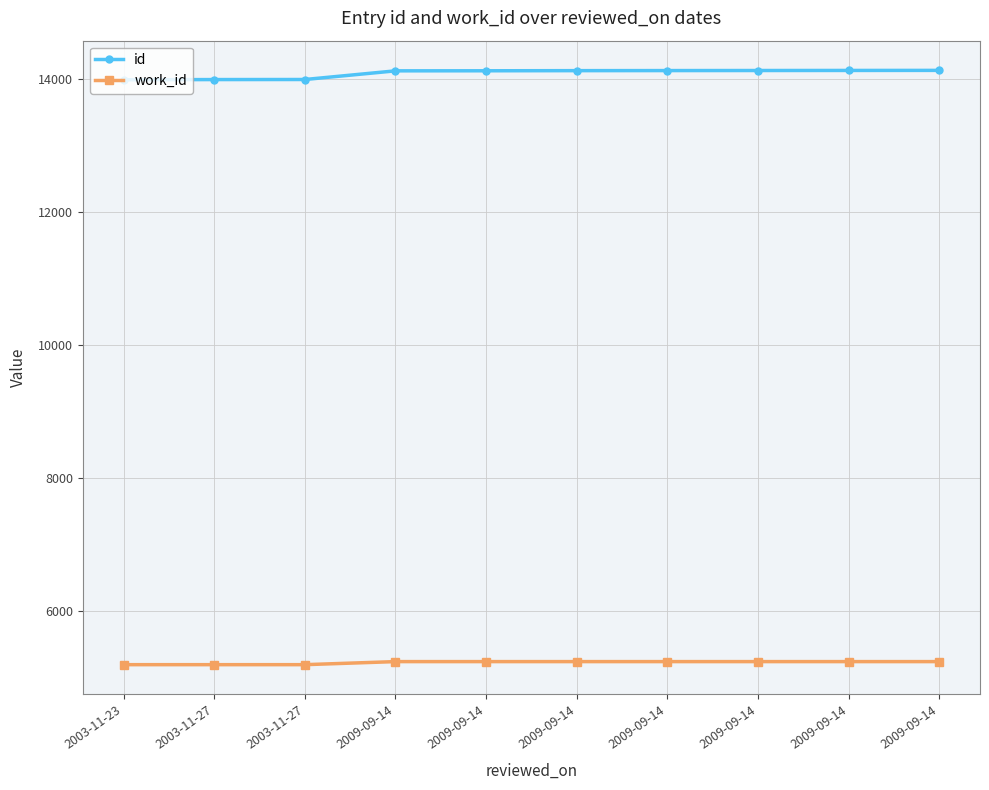

How many values in the id series are below 14120?

5